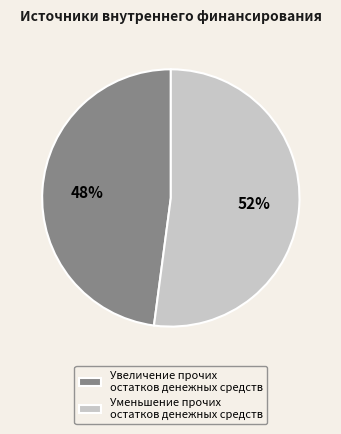

To the nearest percent, what is the combined percentage of Уменьшение прочих остатков денежных средств and Увеличение прочих остатков денежных средств?

100%